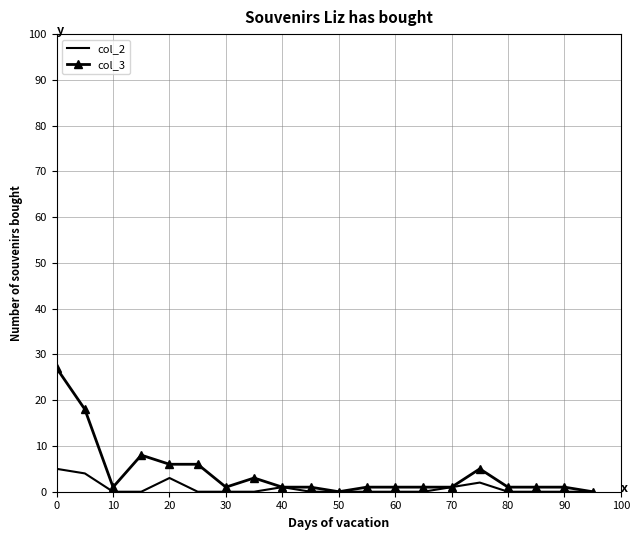

Which series has the widest spread of values?

col_3